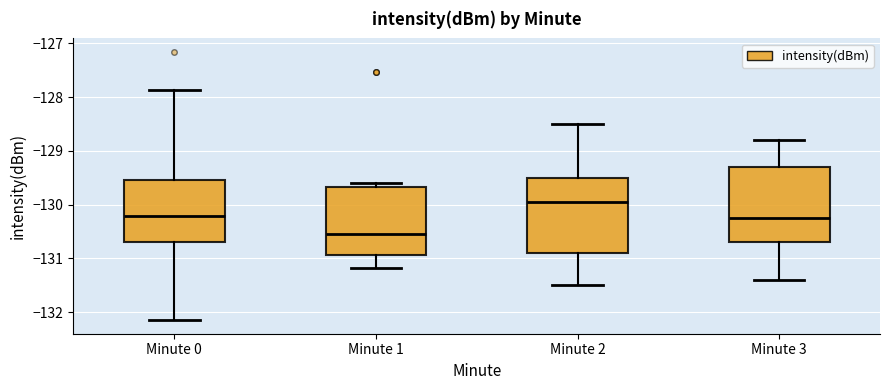

Reading left to right, transcribe this box plot: for each box, give where its median line is, the range the box spans, and where its two whiskers end, as read against the y-axis. The values are not printed on the chart, so give them approximately, as read against the axis.

Minute 0: median -130.2, box -130.7 to -129.6, whiskers -132.2 to -127.9
Minute 1: median -130.5, box -130.9 to -129.7, whiskers -131.2 to -129.6
Minute 2: median -129.9, box -130.9 to -129.5, whiskers -131.5 to -128.5
Minute 3: median -130.2, box -130.7 to -129.3, whiskers -131.4 to -128.8